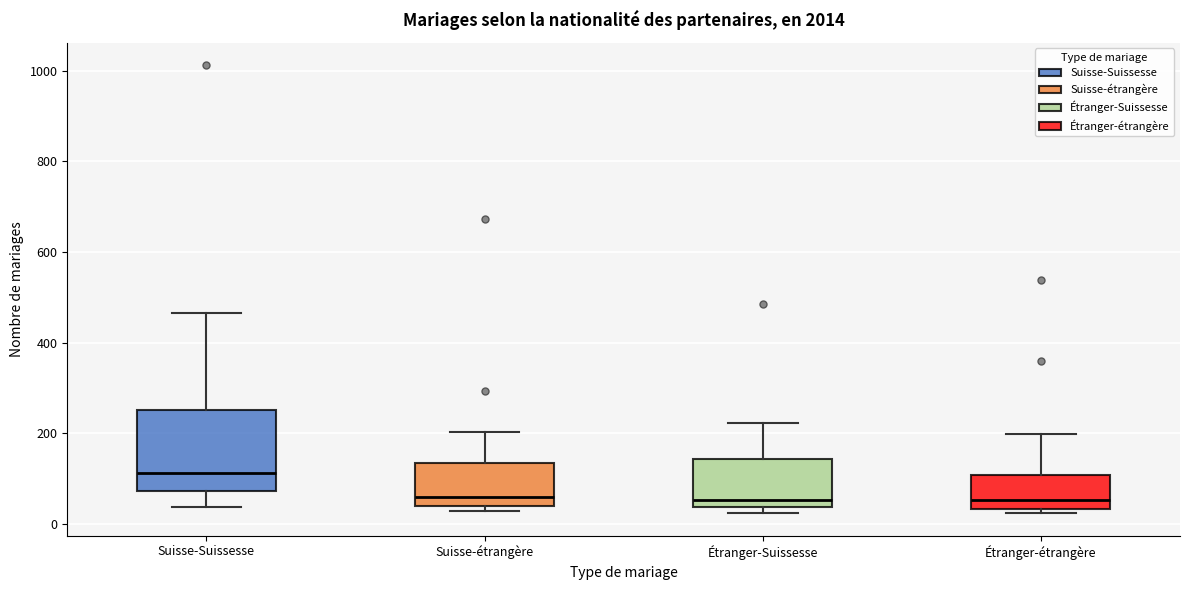

Where is the upper edge of the box for Suisse-Suissesse on the y-axis? The values are not printed on the chart, so give them approximately, as read against the axis.

260